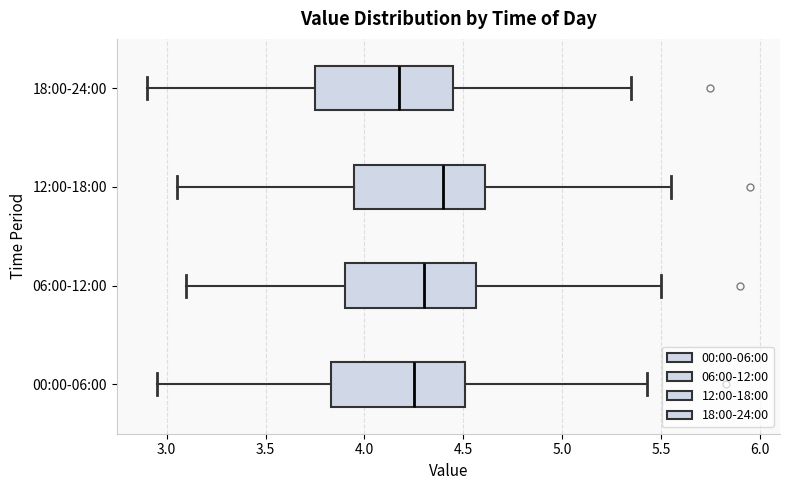

Reading bottom to top, transcribe this box plot: for each box, give where its median line is, the range the box spans, and where its two whiskers end, as read against the x-axis. The values are not printed on the chart, so give them approximately, as read against the axis.

00:00-06:00: median 4.25, box 3.85 to 4.50, whiskers 2.95 to 5.45
06:00-12:00: median 4.30, box 3.90 to 4.55, whiskers 3.10 to 5.50
12:00-18:00: median 4.40, box 3.95 to 4.60, whiskers 3.05 to 5.55
18:00-24:00: median 4.20, box 3.75 to 4.45, whiskers 2.90 to 5.35